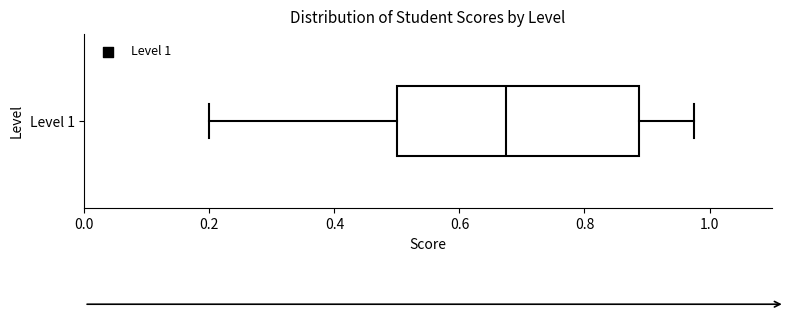

Read this box plot against the x-axis: the position of the median line, the range covered by the box, and the ends of both whiskers. The values are not printed on the chart, so give them approximately, as read against the axis.

median 0.68, box 0.50 to 0.88, whiskers 0.20 to 0.98